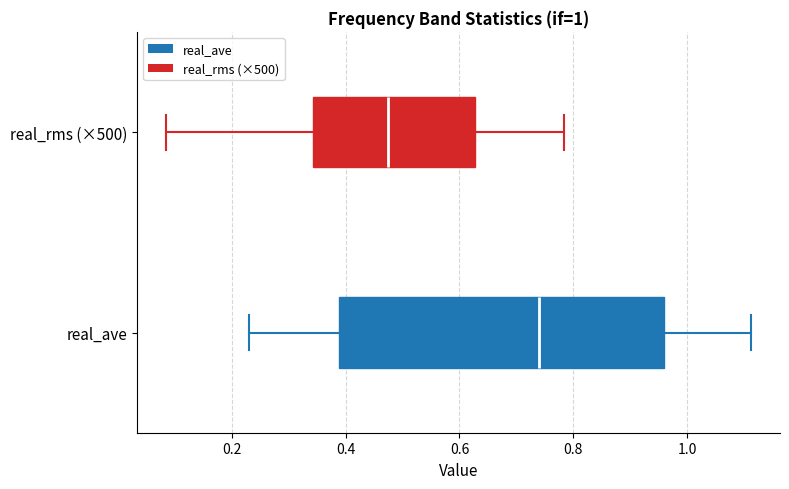

Reading bottom to top, read every box against the x-axis: the position of its median line, the range the box covers, and the ends of its whiskers. The values are not printed on the chart, so give them approximately, as read against the axis.

real_ave: median 0.74, box 0.38 to 0.96, whiskers 0.24 to 1.12
real_rms (×500): median 0.48, box 0.34 to 0.62, whiskers 0.08 to 0.78